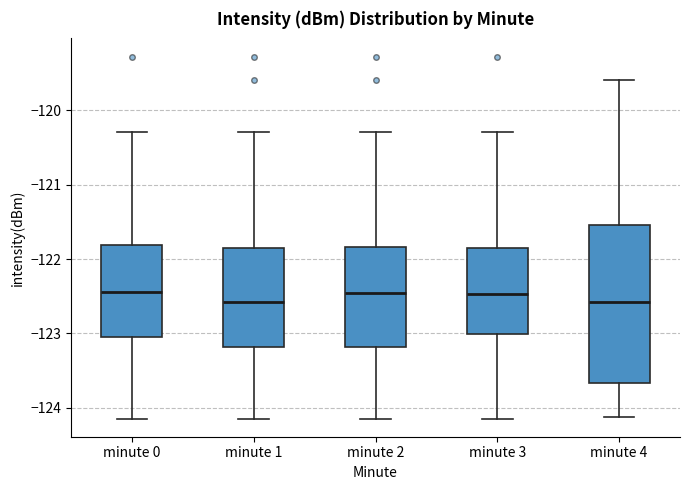

Reading left to right, read every box against the y-axis: the position of its median line, the range the box covers, and the ends of its whiskers. The values are not printed on the chart, so give them approximately, as read against the axis.

minute 0: median -122.4, box -123.0 to -121.8, whiskers -124.1 to -120.3
minute 1: median -122.6, box -123.2 to -121.9, whiskers -124.1 to -120.3
minute 2: median -122.5, box -123.2 to -121.8, whiskers -124.1 to -120.3
minute 3: median -122.5, box -123.0 to -121.9, whiskers -124.1 to -120.3
minute 4: median -122.6, box -123.7 to -121.5, whiskers -124.1 to -119.6